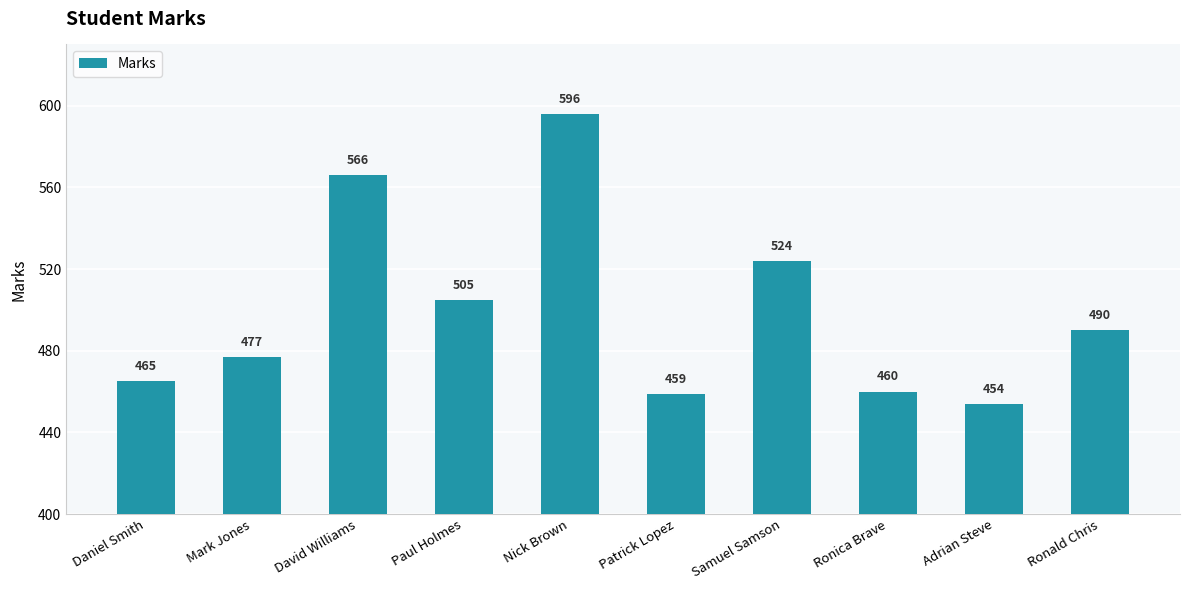

What is the change in value from Mark Jones to Ronica Brave?

-17